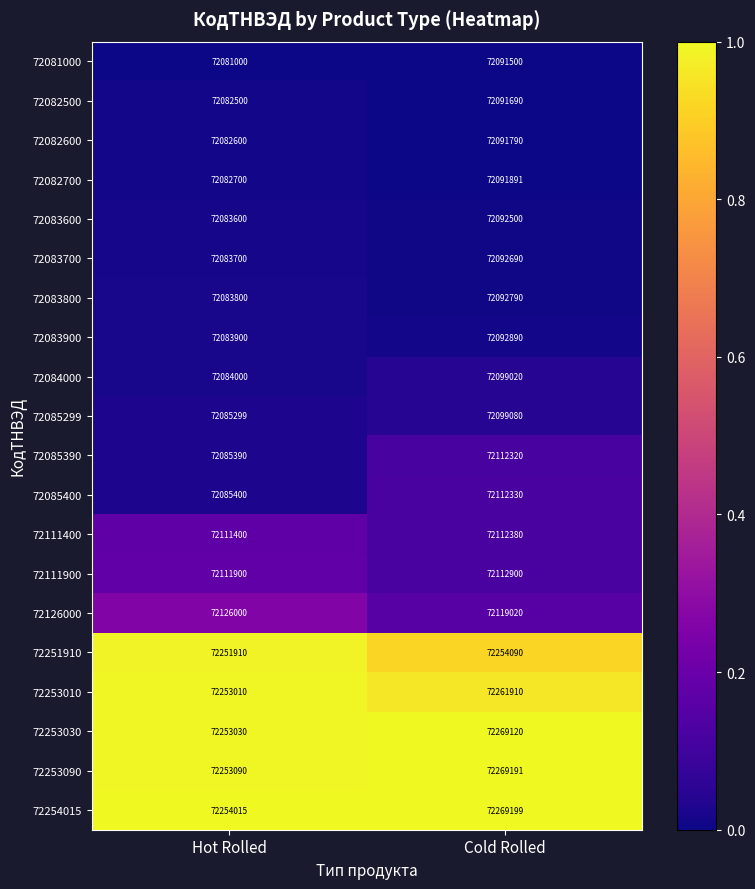

What is the greatest value displayed?

72269199